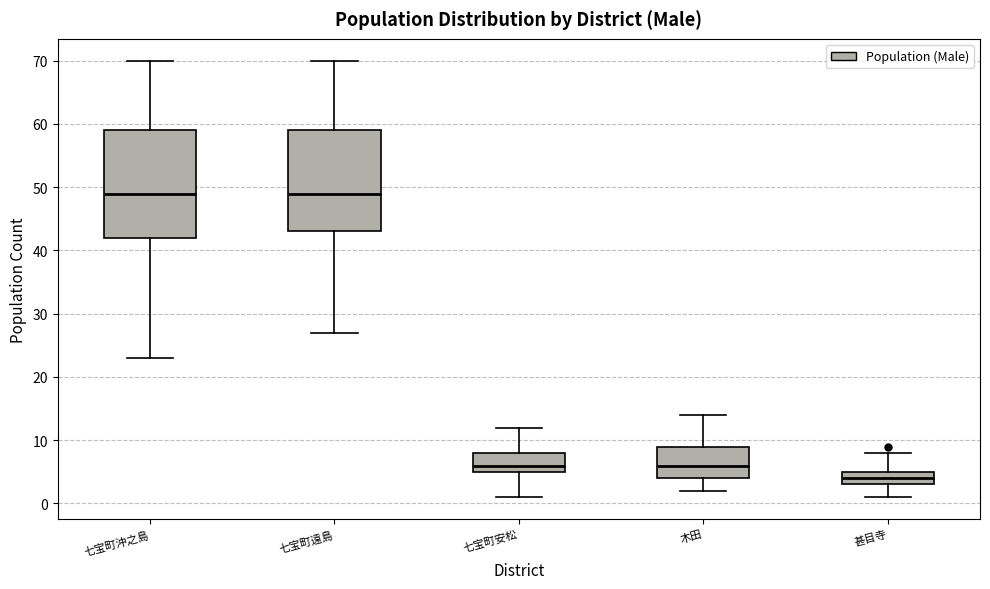

Where does the median line of the box for 木田 sit on the y-axis? The values are not printed on the chart, so give them approximately, as read against the axis.

6